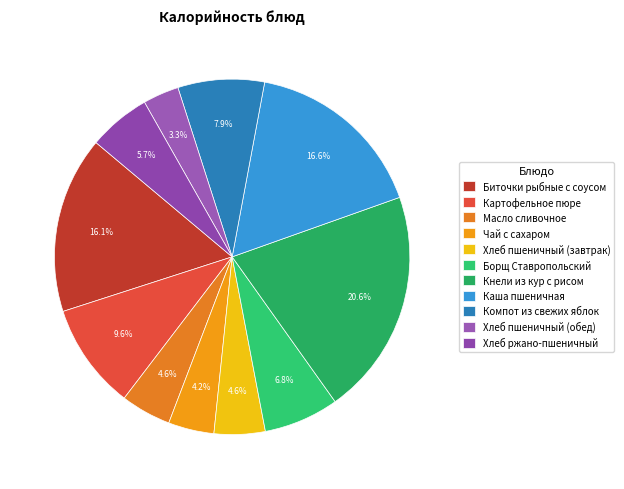

To the nearest percent, what is the average slice percentage?

9%